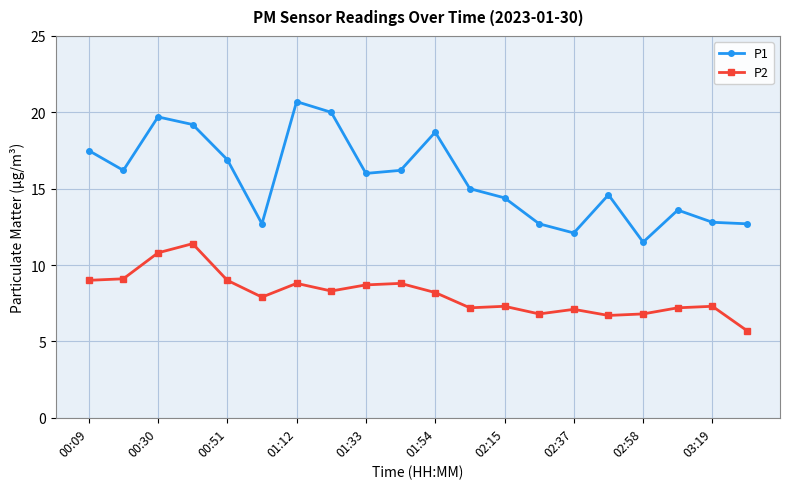

What is the value of the P1 point at the 6th from the left?

12.7